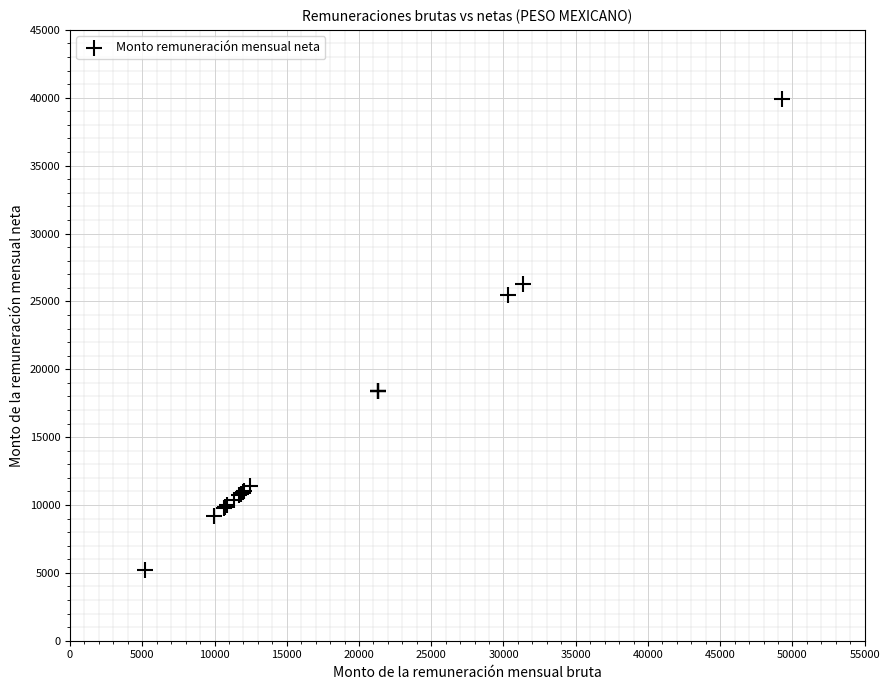

What Y value in the scatter plot is closest to 22578?

25503.7